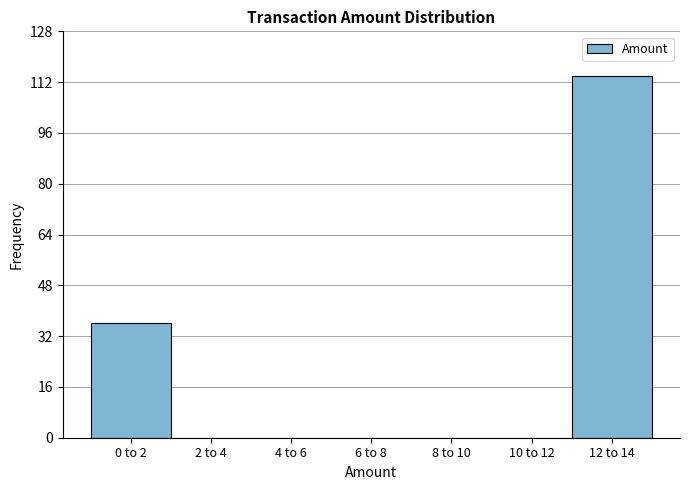

Reading left to right, what are all the values shown in this chart?

0 to 2=36	2 to 4=0	4 to 6=0	6 to 8=0	8 to 10=0	10 to 12=0	12 to 14=114